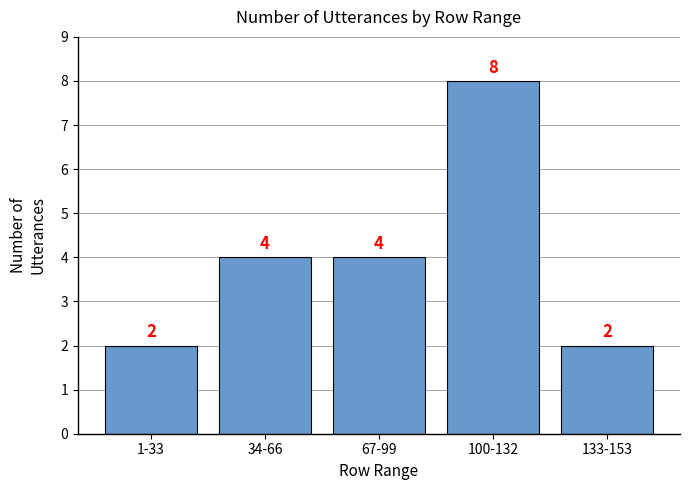

Reading right to left, extract all data points from this chart.

2	8	4	4	2